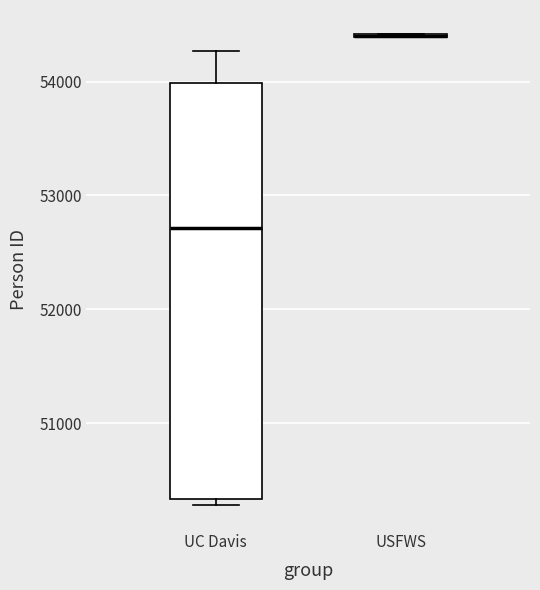

Reading left to right, read every box against the y-axis: the position of its median line, the range the box covers, and the ends of its whiskers. The values are not printed on the chart, so give them approximately, as read against the axis.

UC Davis: median 52700, box 50300 to 54000, whiskers 50300 (just below the box's lower edge) to 54300
USFWS: box collapsed to a line at 54400, whiskers 54400 to 54400